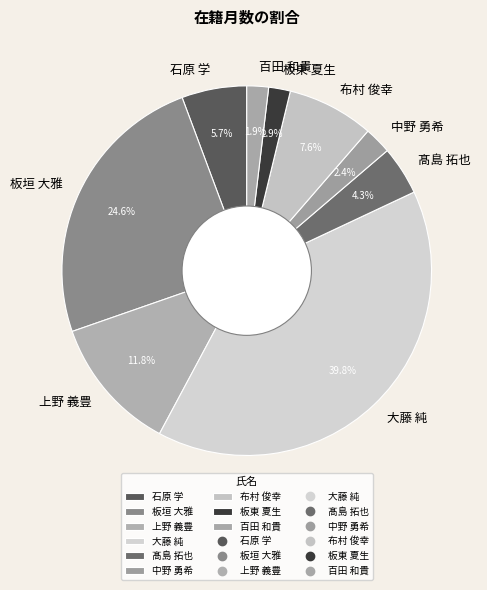

Does 石原 学 account for over 50% of the chart?

No